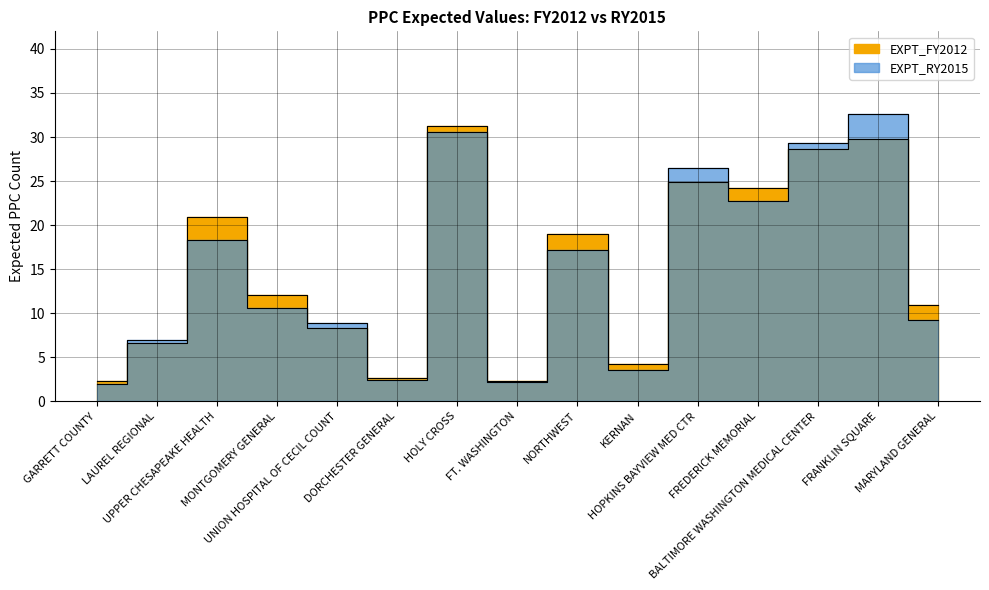

Reading left to right, list all the values displayed in this chart.

EXPT_FY2012: GARRETT COUNTY=2.3	LAUREL REGIONAL=6.6	UPPER CHESAPEAKE HEALTH=20.9	MONTGOMERY GENERAL=12.0	UNION HOSPITAL OF CECIL COUNT=8.3	DORCHESTER GENERAL=2.7	HOLY CROSS=31.3	FT. WASHINGTON=2.2	NORTHWEST=19.0	KERNAN=4.2	HOPKINS BAYVIEW MED CTR=24.9	FREDERICK MEMORIAL=24.2	BALTIMORE WASHINGTON MEDICAL CENTER=28.6	FRANKLIN SQUARE=29.8	MARYLAND GENERAL=10.9
EXPT_RY2015: GARRETT COUNTY=2.0	LAUREL REGIONAL=7.0	UPPER CHESAPEAKE HEALTH=18.3	MONTGOMERY GENERAL=10.5	UNION HOSPITAL OF CECIL COUNT=8.9	DORCHESTER GENERAL=2.4	HOLY CROSS=30.6	FT. WASHINGTON=2.1	NORTHWEST=17.2	KERNAN=3.6	HOPKINS BAYVIEW MED CTR=26.4	FREDERICK MEMORIAL=22.7	BALTIMORE WASHINGTON MEDICAL CENTER=29.4	FRANKLIN SQUARE=32.6	MARYLAND GENERAL=9.2